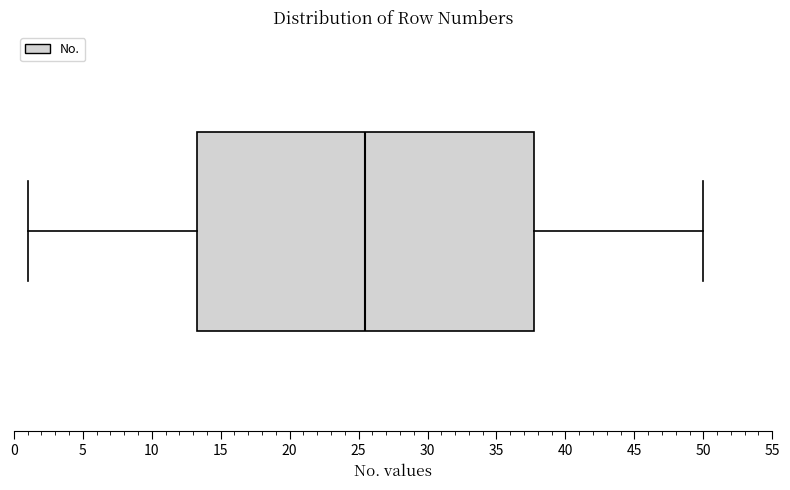

Transcribe this box plot: give where the median line is, the range the box spans, and where the two whiskers end, as read against the x-axis. The values are not printed on the chart, so give them approximately, as read against the axis.

median 25.5, box 13.5 to 38.0, whiskers 1.0 to 50.0